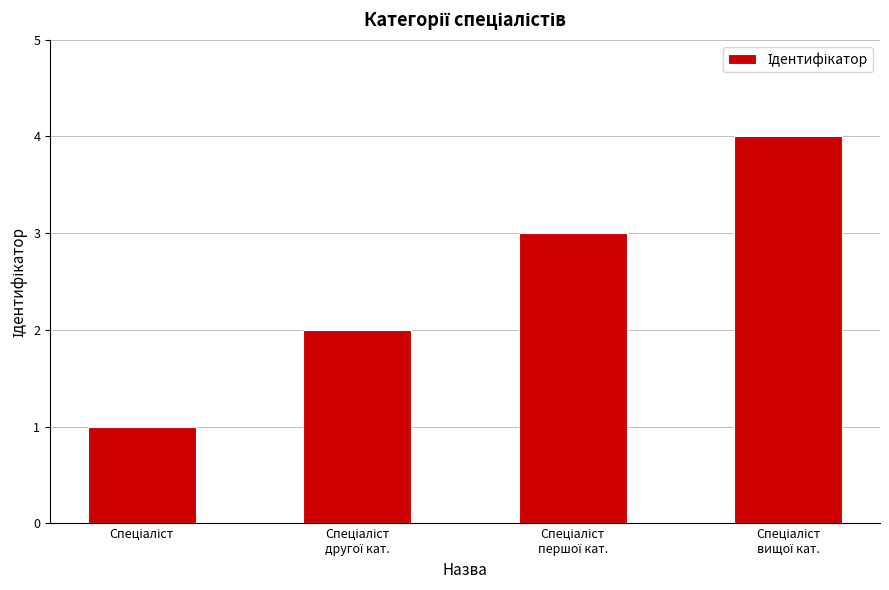

What is the difference between the maximum and minimum values?

3